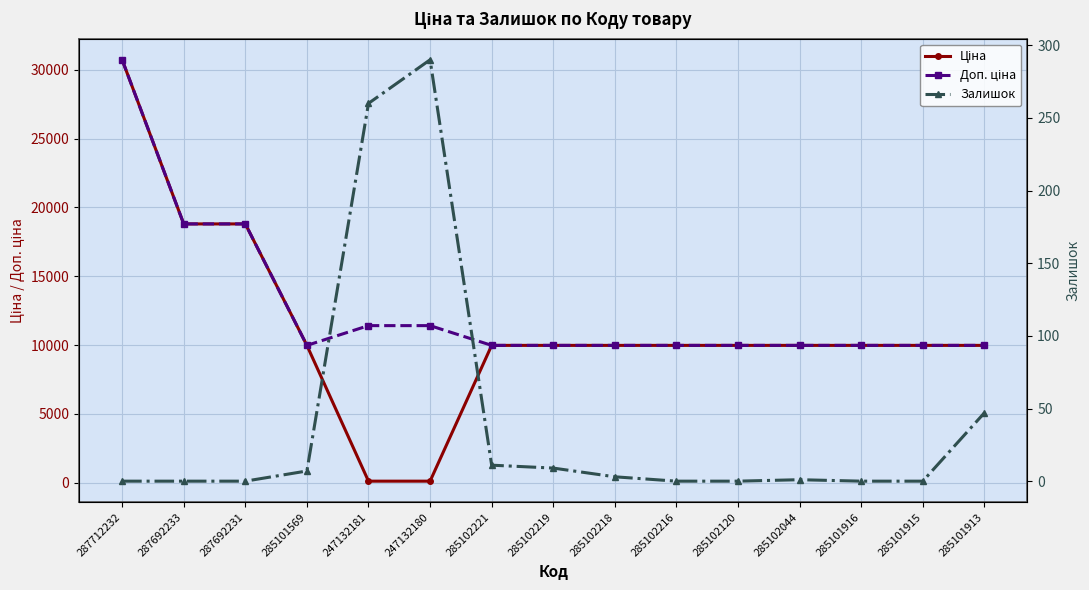

Count the number of categories in the chart.

15